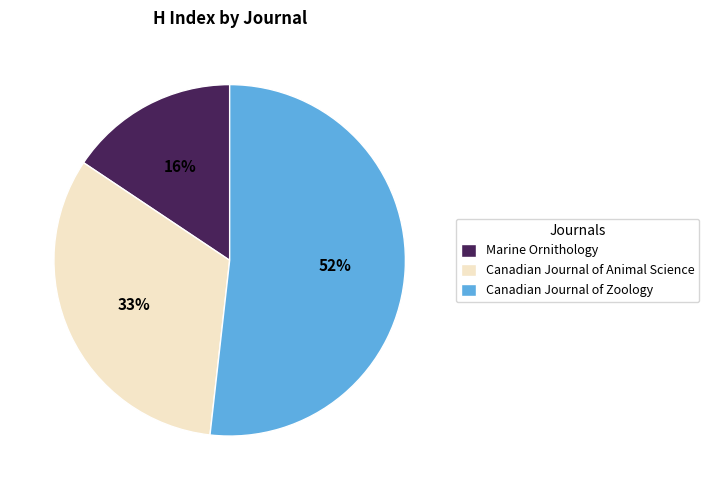

Do Marine Ornithology and Canadian Journal of Animal Science together represent more than half of the pie?

No